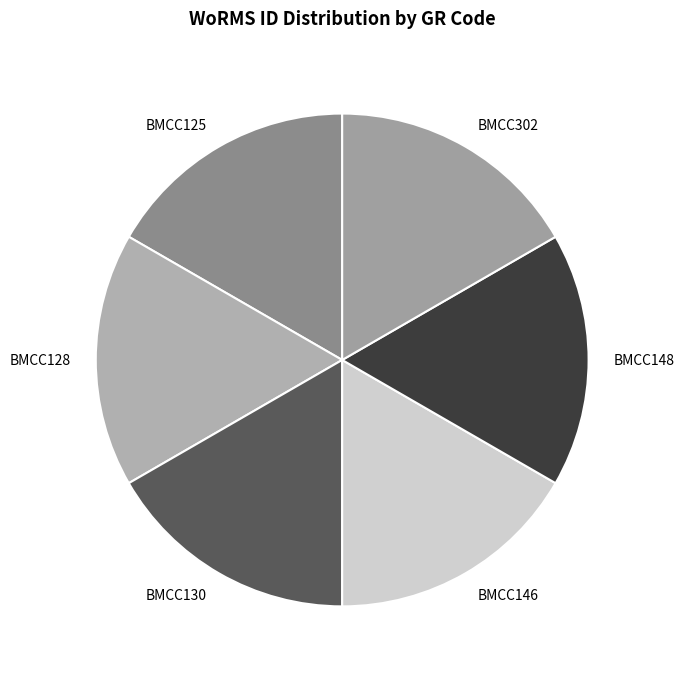

Does any single category account for the majority?

No